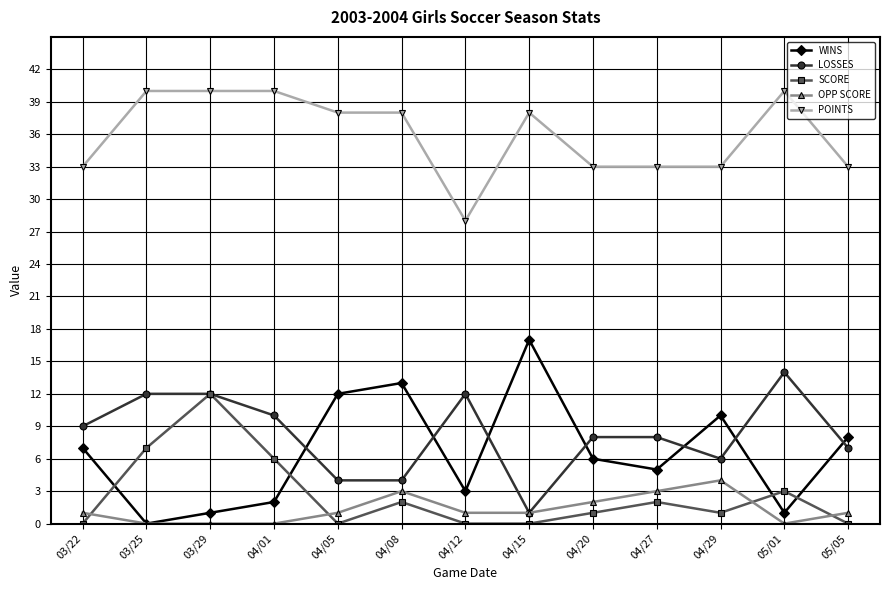

List the series in order of their peak value, highest first.

POINTS, WINS, LOSSES, SCORE, OPP SCORE